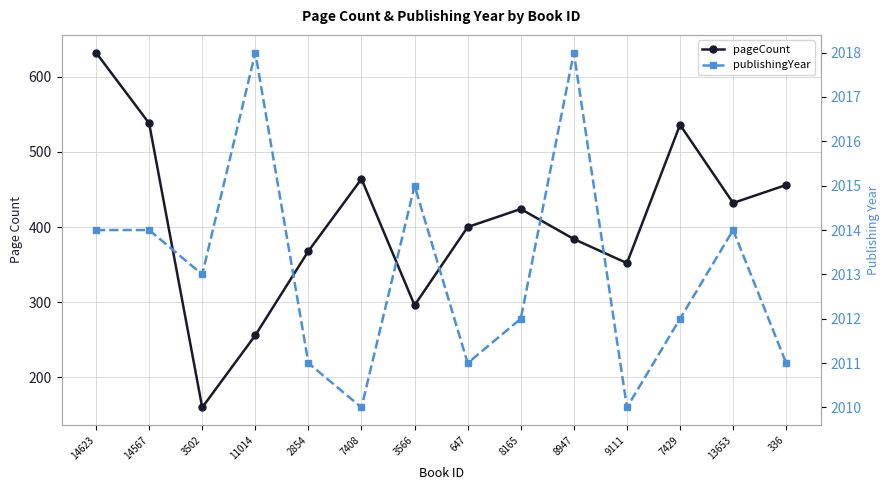

Rank the categories by pageCount value from lowest to highest.

3502, 11014, 3566, 9111, 2854, 8947, 647, 8165, 13653, 336, 7408, 7429, 14567, 14623